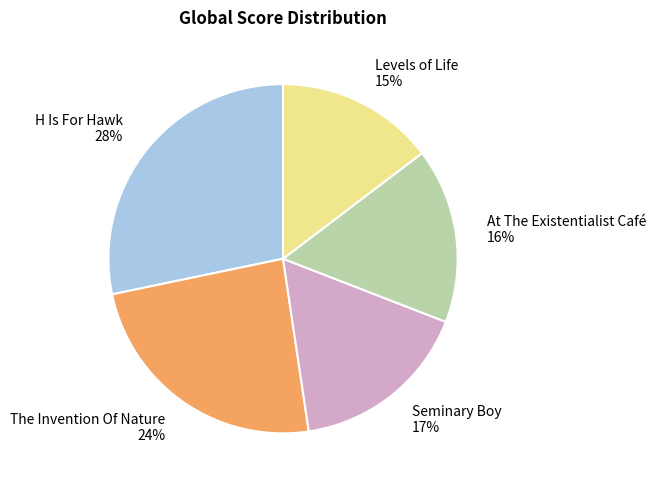

True or false: At The Existentialist Café accounts for 16% of the total.

True